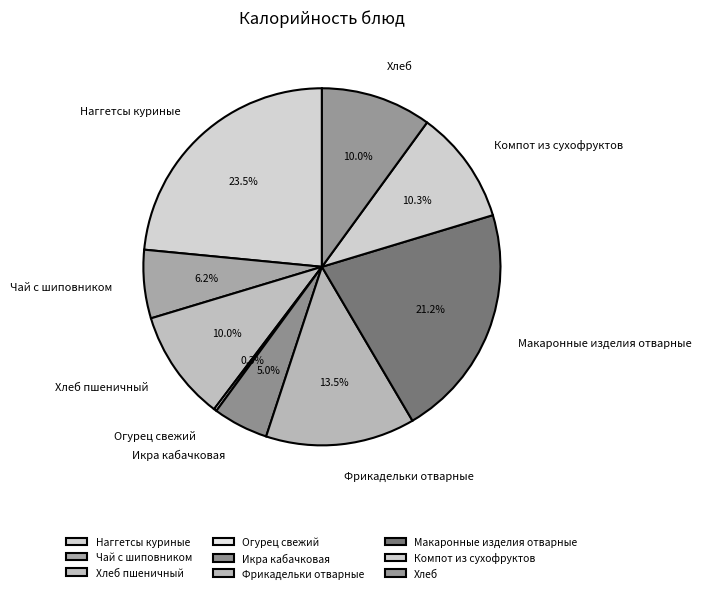

Is Макаронные изделия отварные the majority of the pie?

No